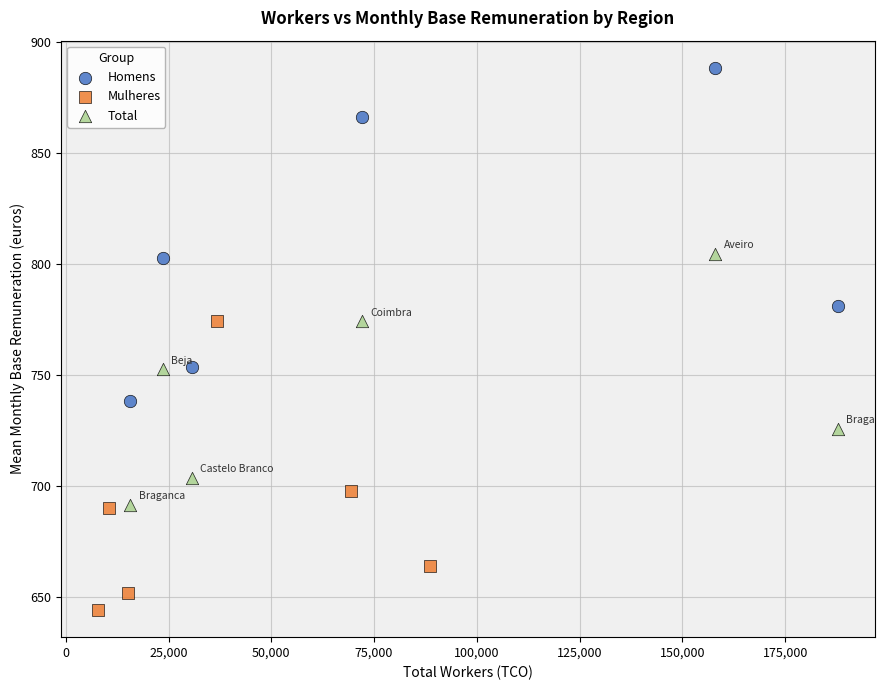

Which series has the largest Y range (max minus min)?

Homens